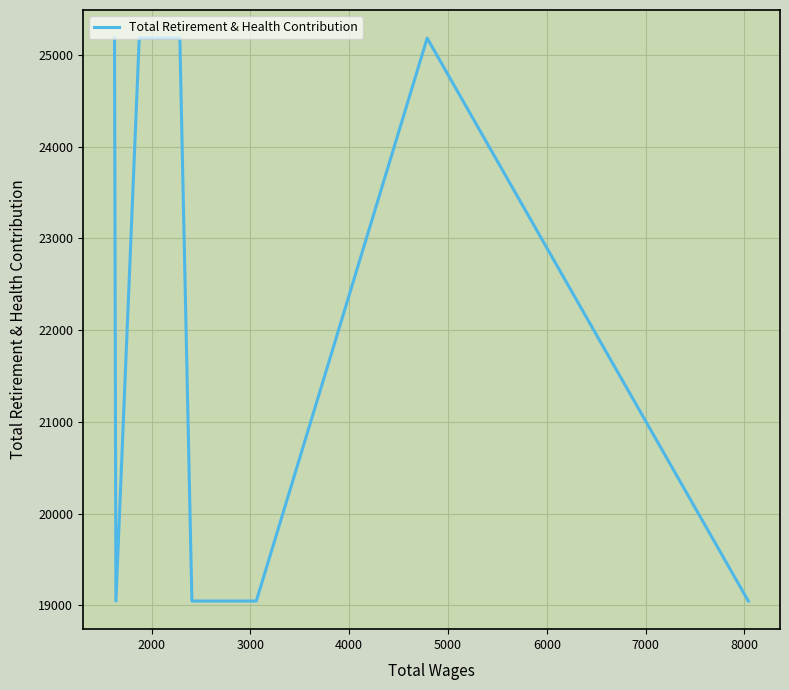

How many values are between 19048 and 25181?

9